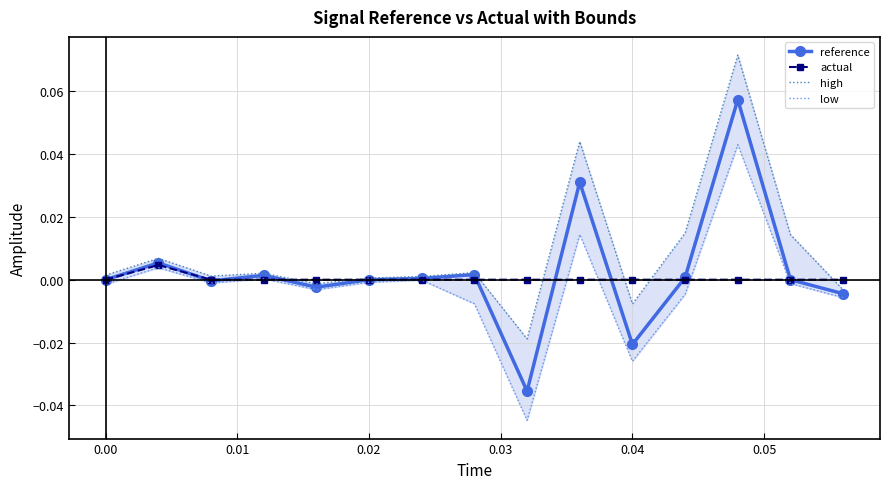

Does the chart have visible grid lines?

Yes